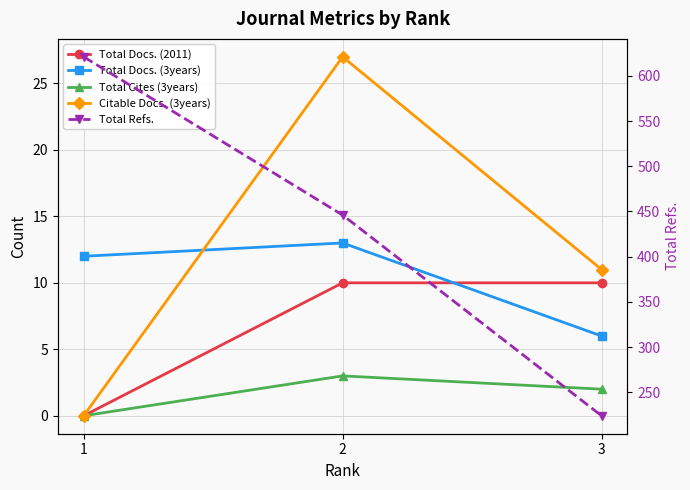

Reading left to right, list all the values displayed in this chart.

Total Docs. (2011): 1=0	2=10	3=10
Total Docs. (3years): 1=12	2=13	3=6
Total Cites (3years): 1=0	2=3	3=2
Citable Docs. (3years): 1=0	2=27	3=11
Total Refs.: 1=621	2=446	3=224